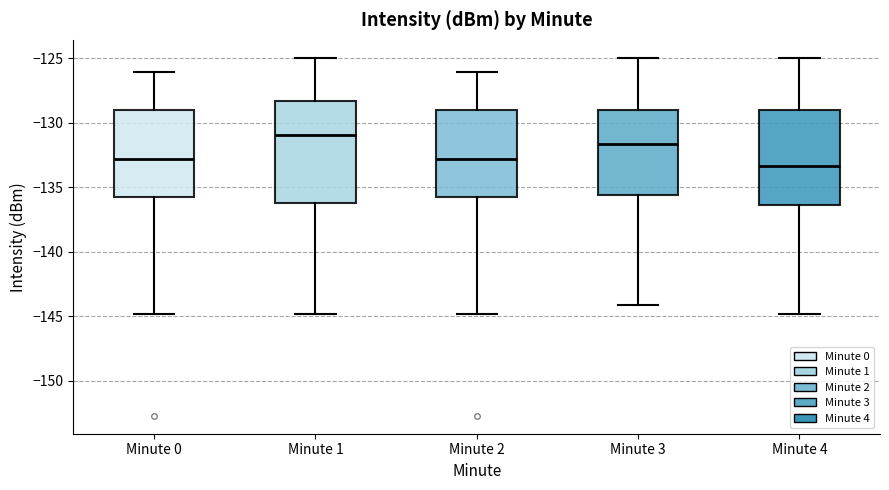

Reading left to right, transcribe this box plot: for each box, give where its median line is, the range the box spans, and where its two whiskers end, as read against the y-axis. The values are not printed on the chart, so give them approximately, as read against the axis.

Minute 0: median -133.0, box -136.0 to -129.0, whiskers -145.0 to -126.0
Minute 1: median -131.0, box -136.5 to -128.5, whiskers -145.0 to -125.0
Minute 2: median -133.0, box -136.0 to -129.0, whiskers -145.0 to -126.0
Minute 3: median -131.5, box -135.5 to -129.0, whiskers -144.0 to -125.0
Minute 4: median -133.5, box -136.5 to -129.0, whiskers -145.0 to -125.0